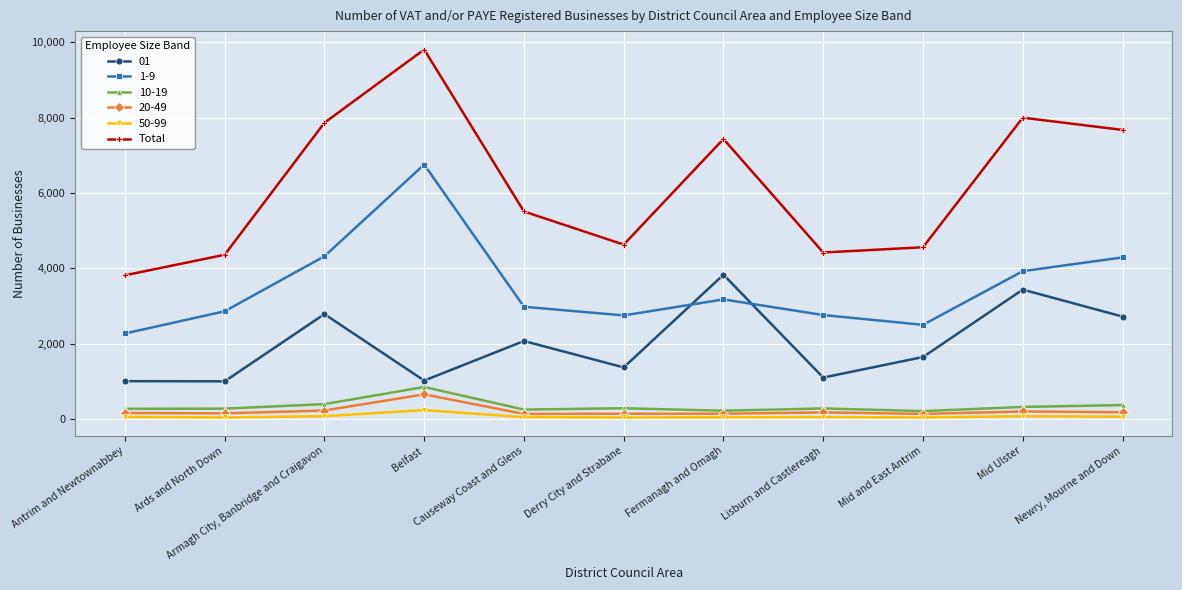

What is the greatest value displayed?

9810